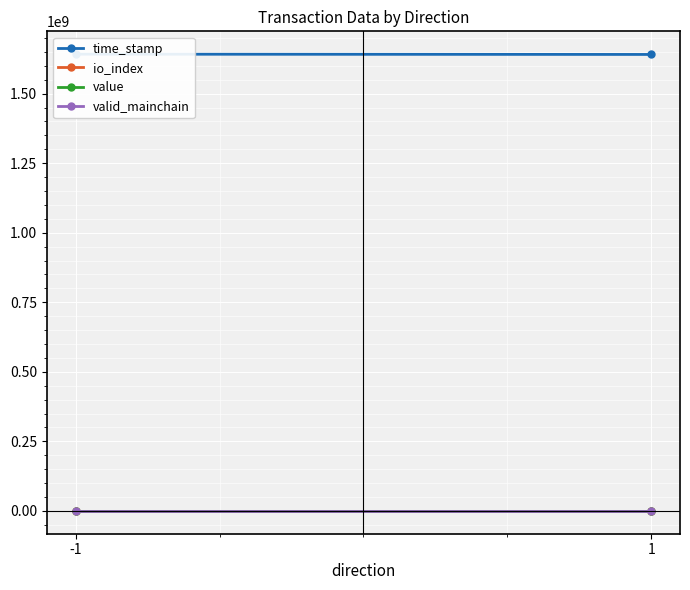

True or false: io_index has a value of 0.7 at 1.

False